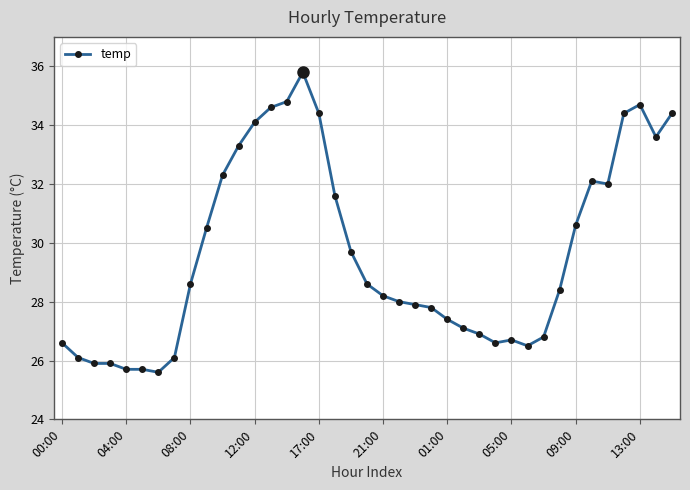

True or false: there are more than 0 points higher than both neighbors.

True